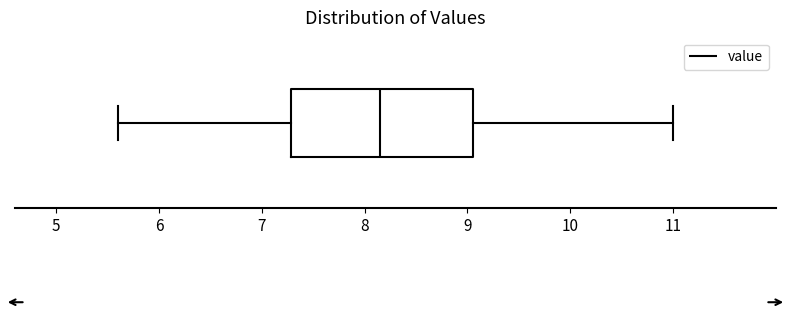

Where does the right whisker of the box end on the x-axis? The values are not printed on the chart, so give them approximately, as read against the axis.

11.0